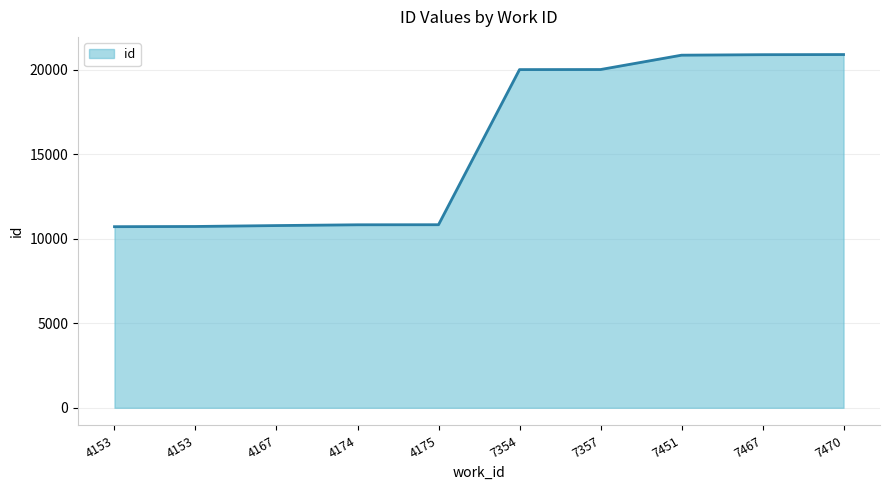

What is the ratio of the value at 4167 to the value at 4174?

1.0